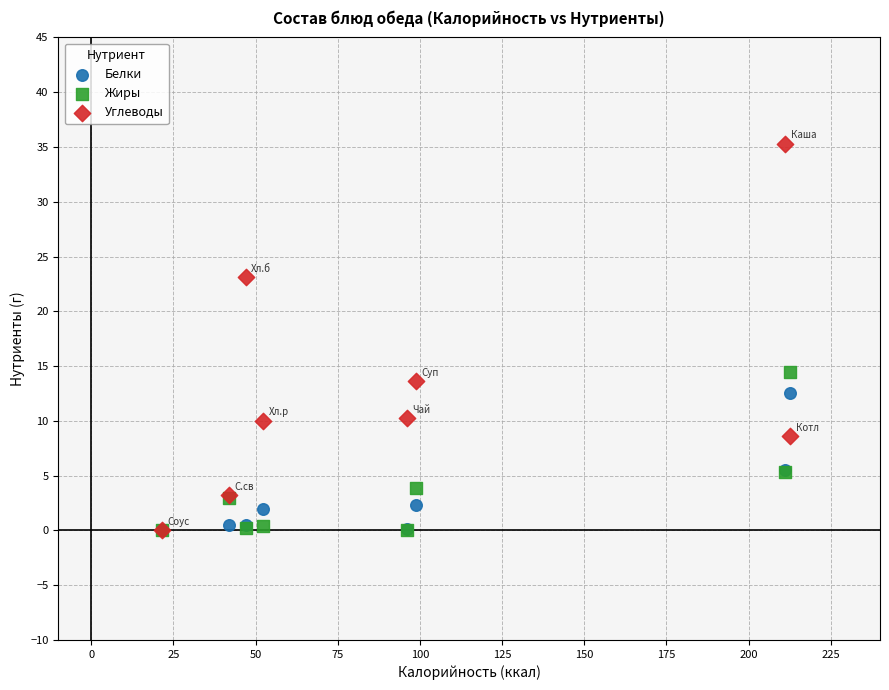

Which series has the largest Y range (max minus min)?

Углеводы